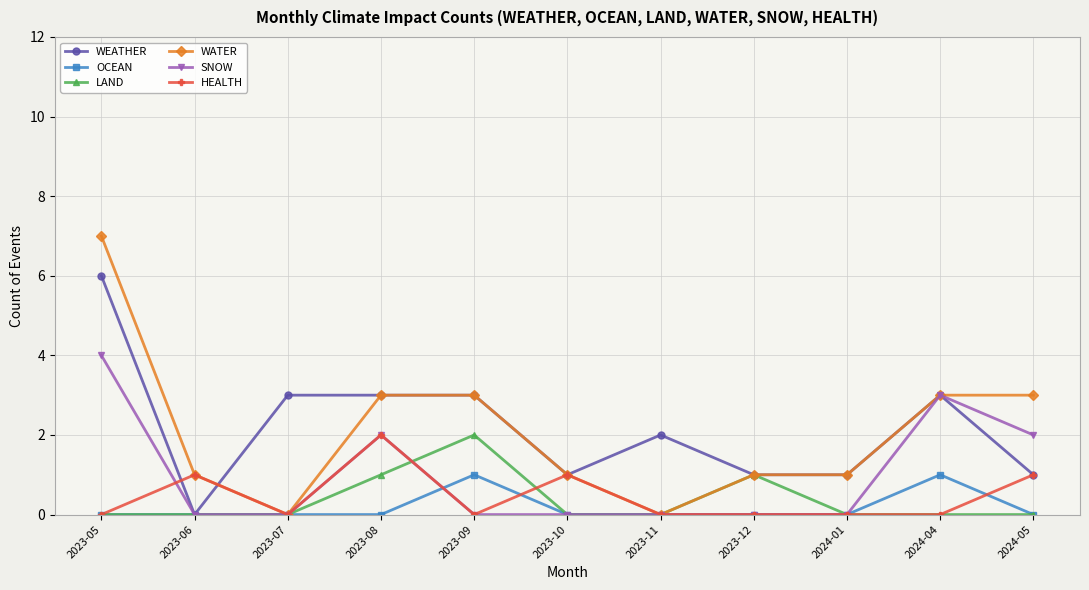

How many categories are shown in the chart?

11